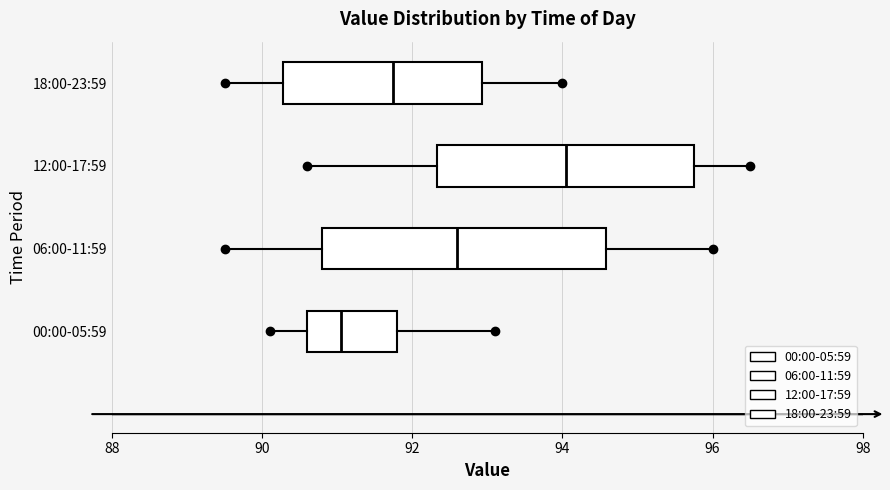

Which box has the furthest to the right median line?

12:00-17:59